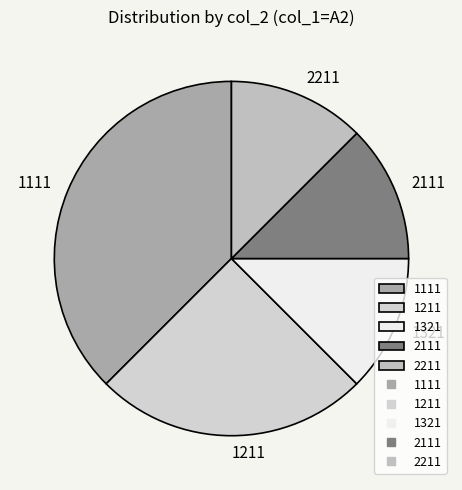

The 1321 slice represents 1% of the pie. True or false?

False